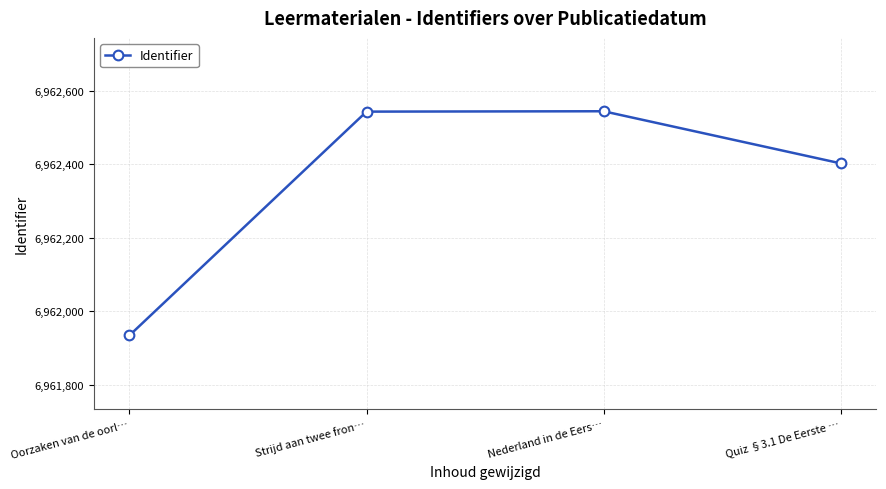

What is the sum of all values?

27849426